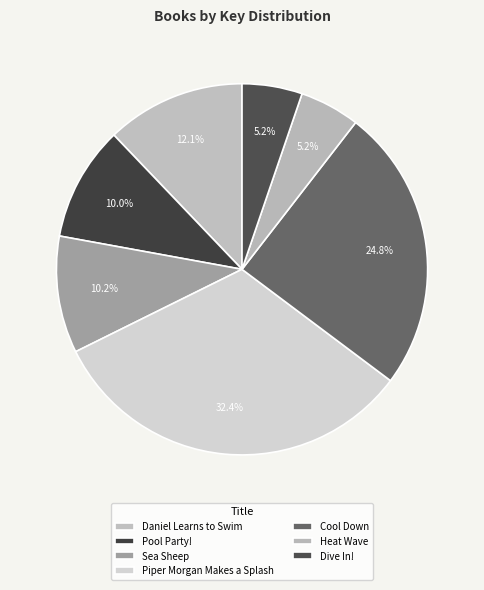

How many segments does this pie chart have?

7